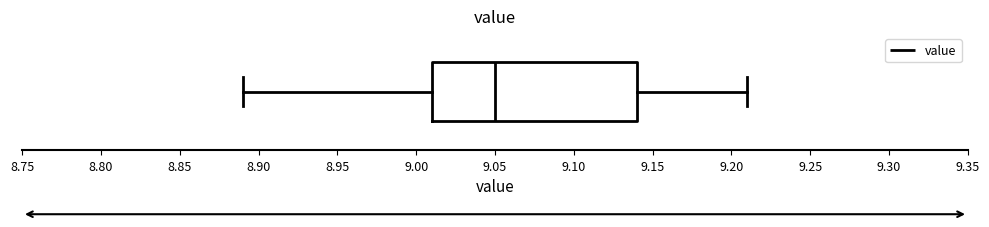

Transcribe this box plot: give where the median line is, the range the box spans, and where the two whiskers end, as read against the x-axis. The values are not printed on the chart, so give them approximately, as read against the axis.

median 9.05, box 9.01 to 9.14, whiskers 8.89 to 9.21